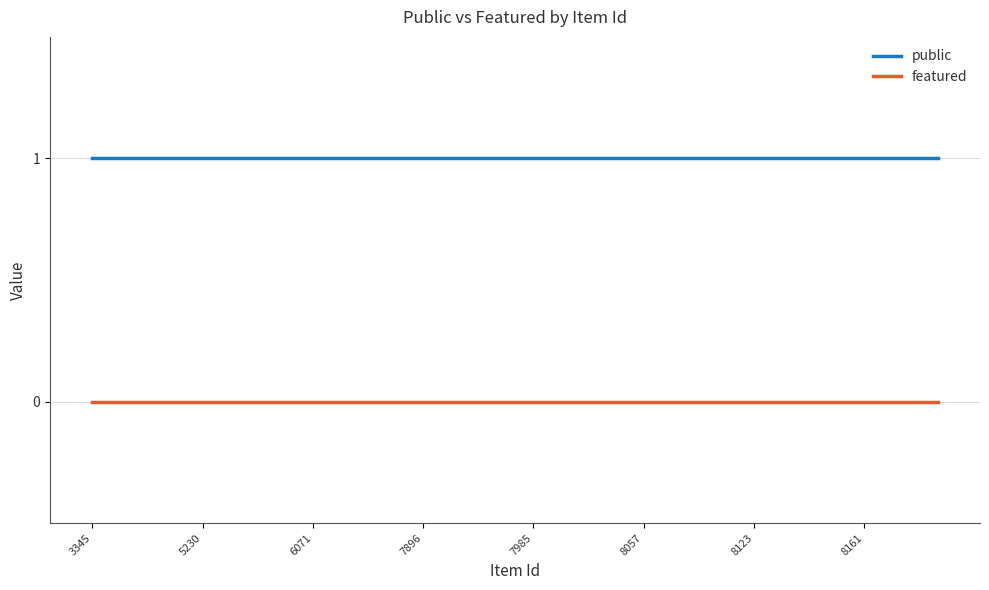

Which series has the largest total across all categories?

public